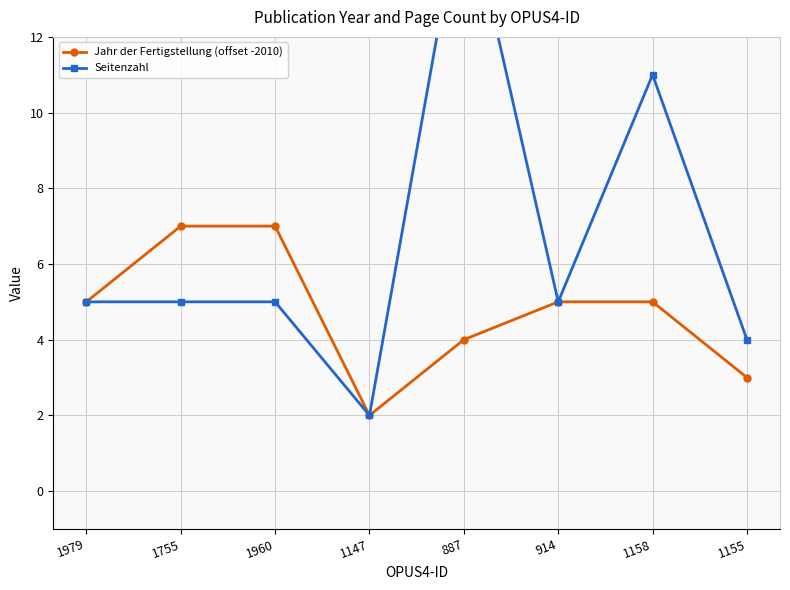

What are all the series names shown in the legend?

Jahr der Fertigstellung (offset -2010), Seitenzahl